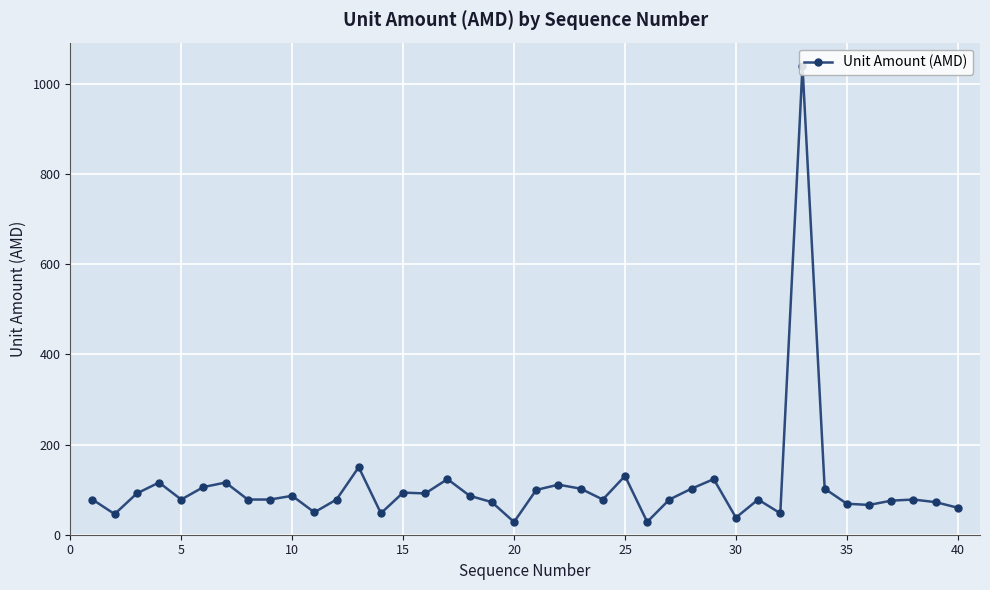

What is the difference between the maximum and second lowest values?

1011.5